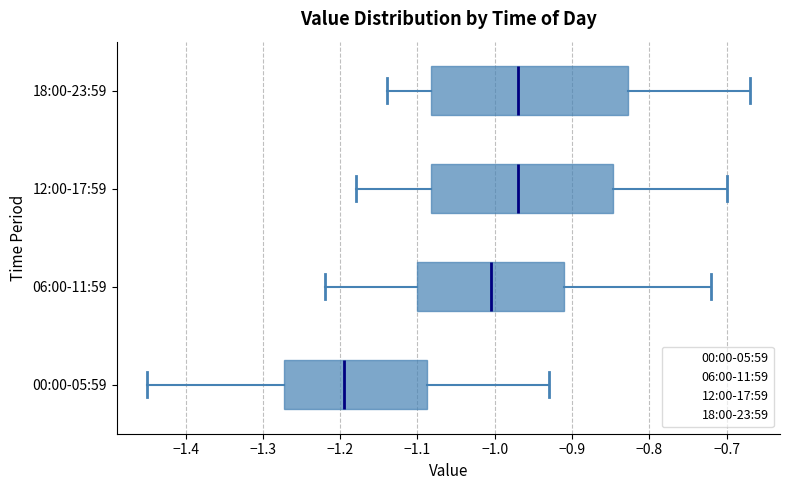

Where does the median line of the box for 12:00-17:59 sit on the x-axis? The values are not printed on the chart, so give them approximately, as read against the axis.

-0.97